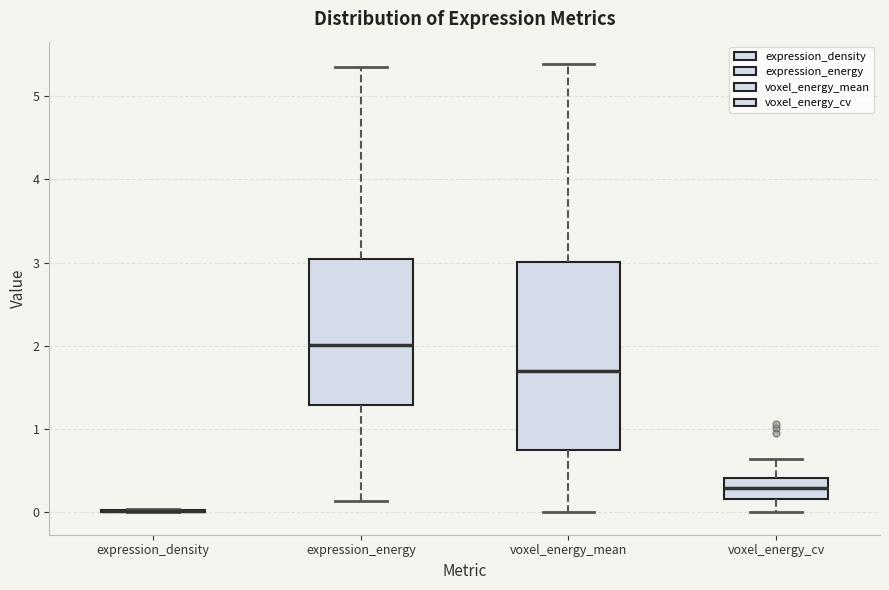

Which box is the tallest, from its lower edge to its upper edge?

voxel_energy_mean